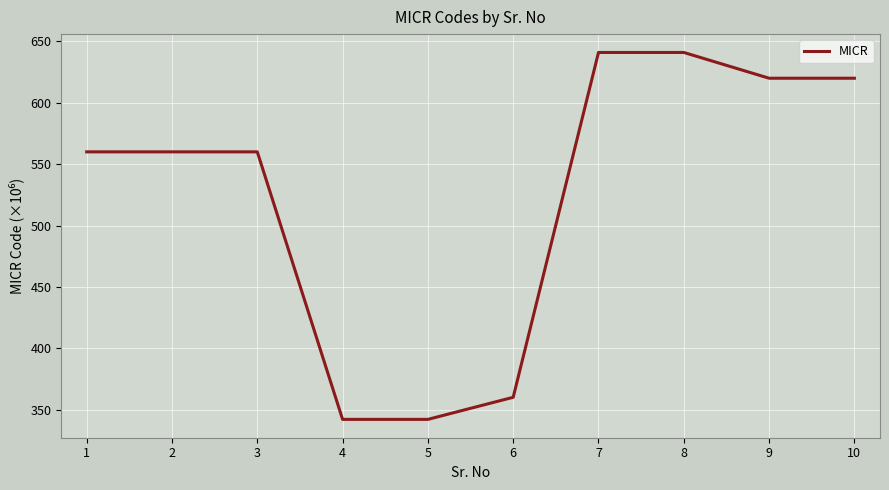

Does the chart have visible grid lines?

Yes